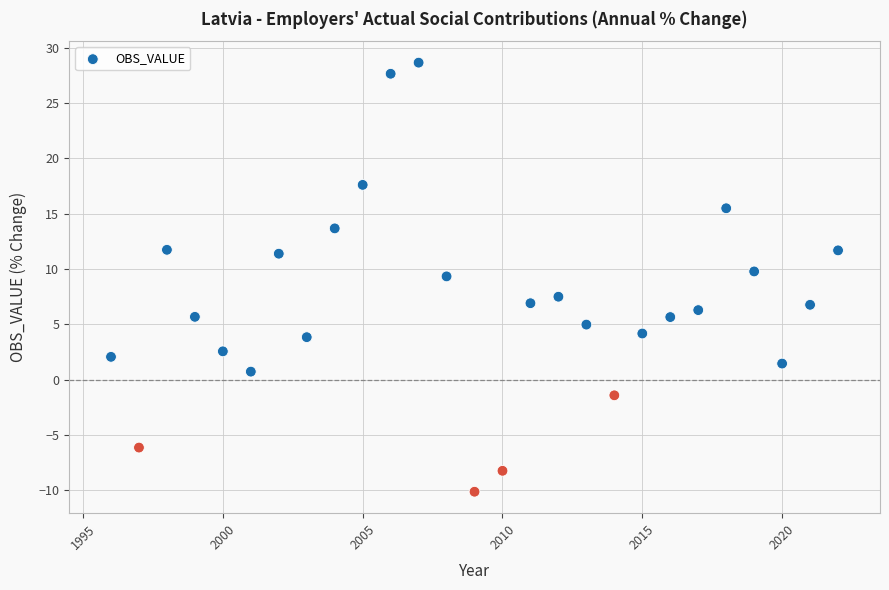

What is the range of X values (max minus min)?

26.0